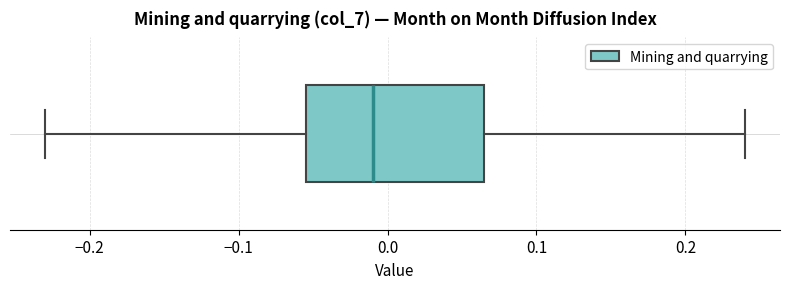

Where does the right whisker of the box end on the x-axis? The values are not printed on the chart, so give them approximately, as read against the axis.

0.24